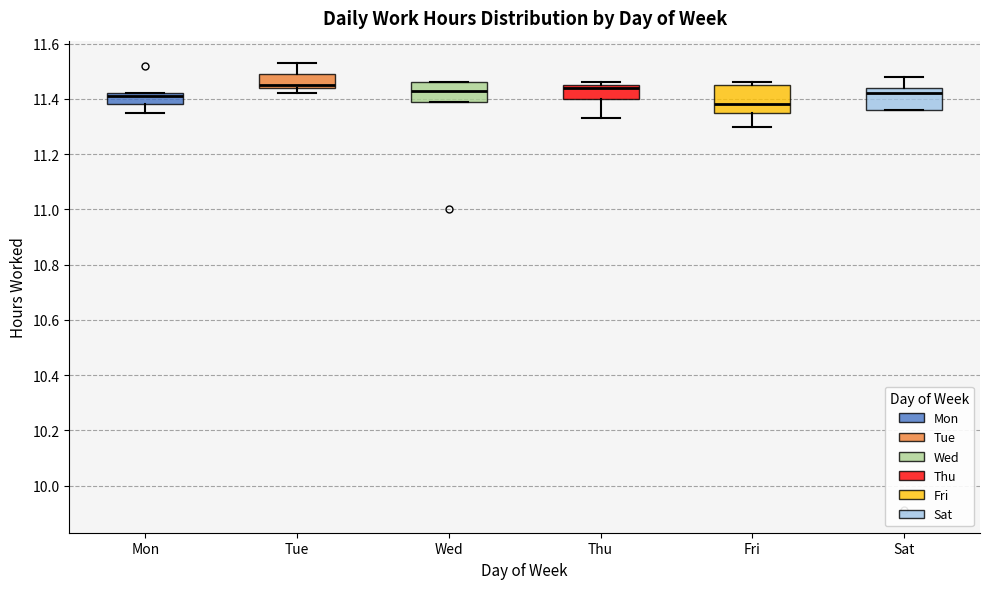

Reading left to right, transcribe this box plot: for each box, give where its median line is, the range the box spans, and where its two whiskers end, as read against the y-axis. The values are not printed on the chart, so give them approximately, as read against the axis.

Mon: median 11.42 (just below the box's upper edge), box 11.38 to 11.42, whiskers 11.36 to 11.42
Tue: median 11.46, box 11.44 to 11.50, whiskers 11.42 to 11.54
Wed: median 11.44, box 11.40 to 11.46, whiskers 11.40 to 11.46
Thu: median 11.44, box 11.40 to 11.46, whiskers 11.34 to 11.46 (just above the box's upper edge)
Fri: median 11.38, box 11.36 to 11.46, whiskers 11.30 to 11.46 (just above the box's upper edge)
Sat: median 11.42, box 11.36 to 11.44, whiskers 11.36 to 11.48